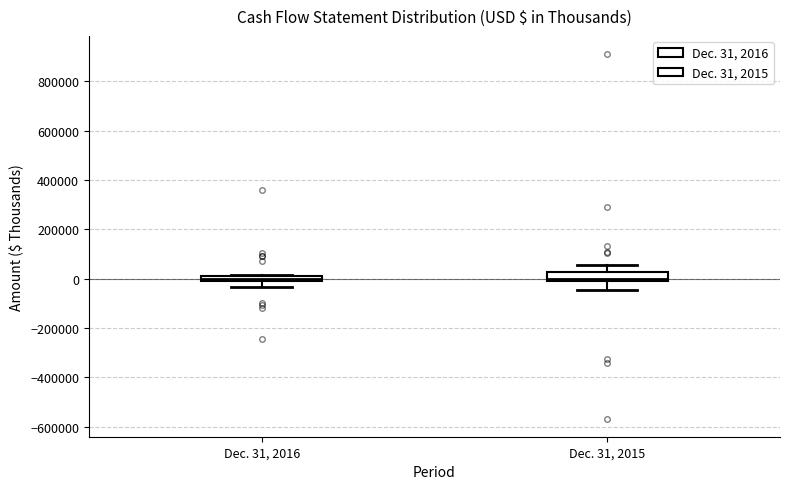

Where does the upper whisker of the box for Dec. 31, 2015 end on the y-axis? The values are not printed on the chart, so give them approximately, as read against the axis.

60000